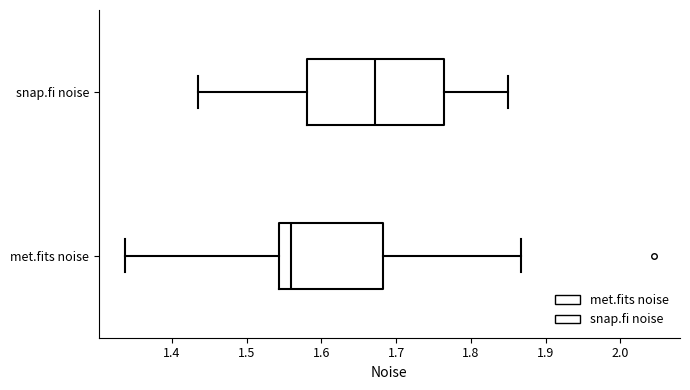

Where does the left whisker of the box for snap.fi noise end on the x-axis? The values are not printed on the chart, so give them approximately, as read against the axis.

1.44